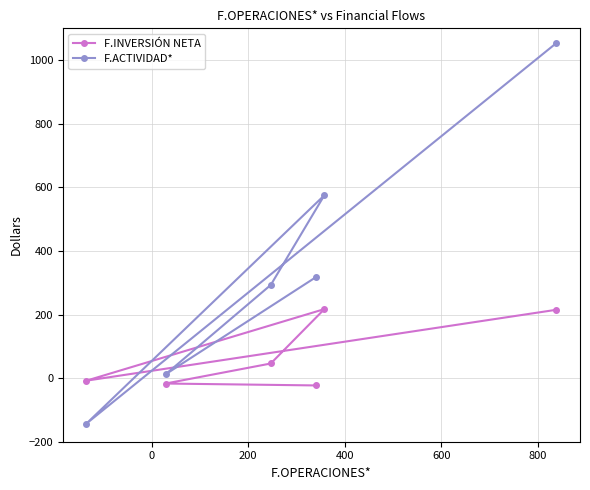

Which series has the largest total across all categories?

F.ACTIVIDAD*